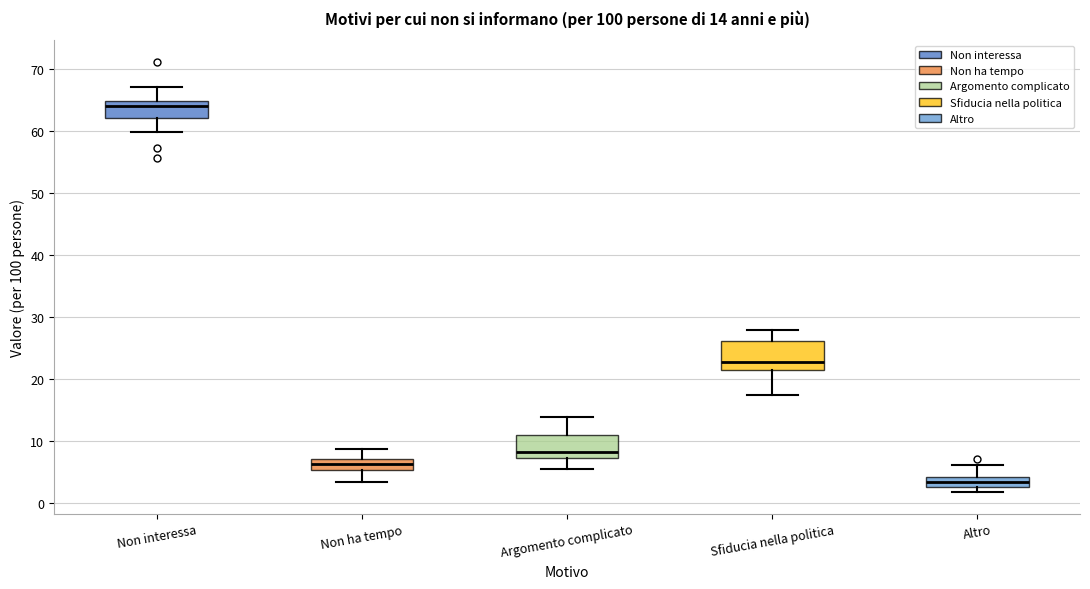

Which box's median line is the lowest?

Altro